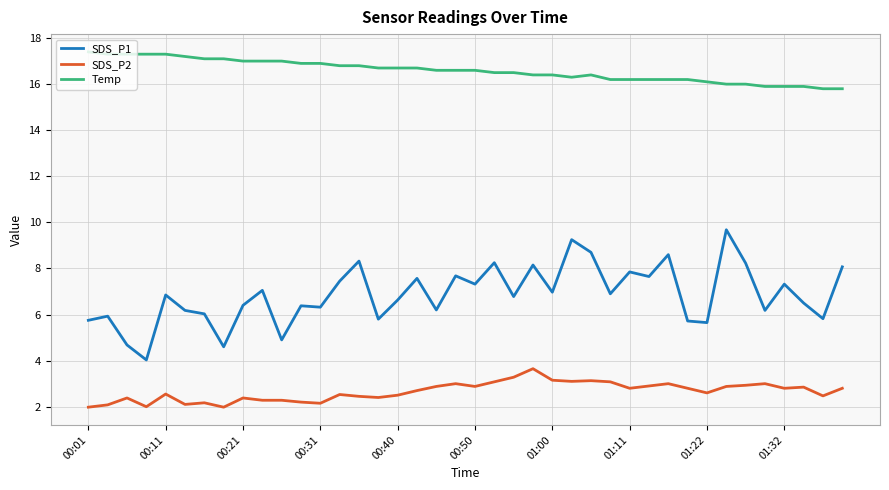

Count the number of data series in this chart.

3